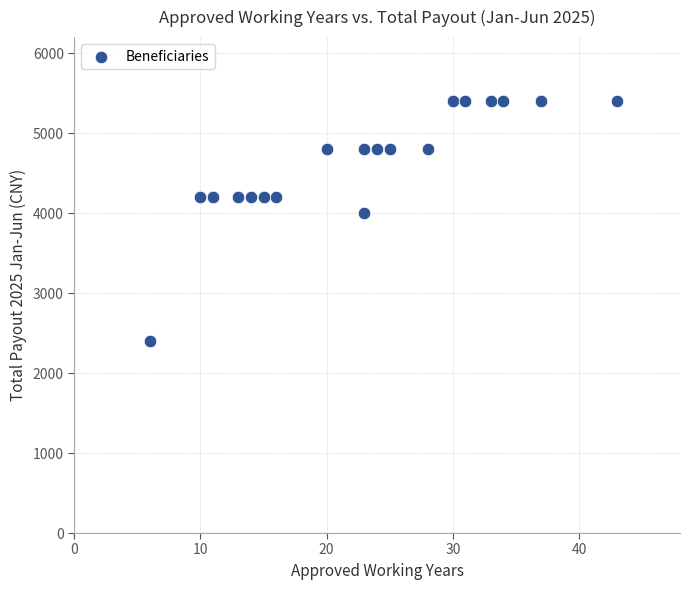

What Y value in the scatter plot is closest to 3900?

4000